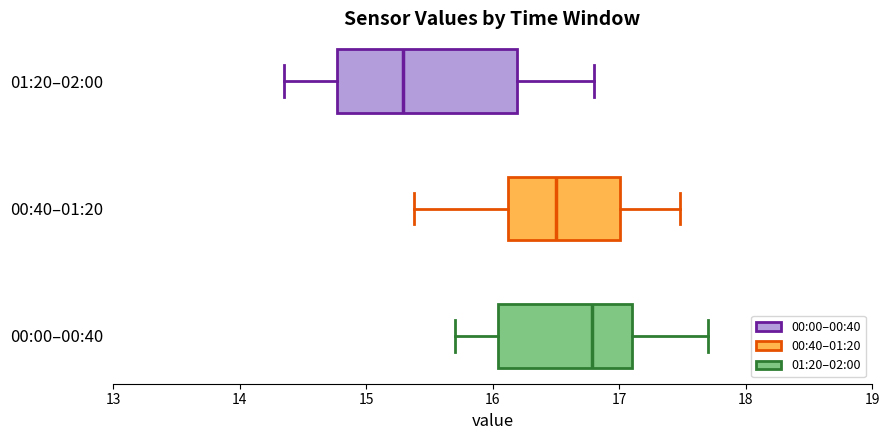

Reading bottom to top, read every box against the x-axis: the position of its median line, the range the box covers, and the ends of its whiskers. The values are not printed on the chart, so give them approximately, as read against the axis.

00:00–00:40: median 16.8, box 16.0 to 17.1, whiskers 15.7 to 17.7
00:40–01:20: median 16.5, box 16.1 to 17.0, whiskers 15.4 to 17.5
01:20–02:00: median 15.3, box 14.8 to 16.2, whiskers 14.4 to 16.8